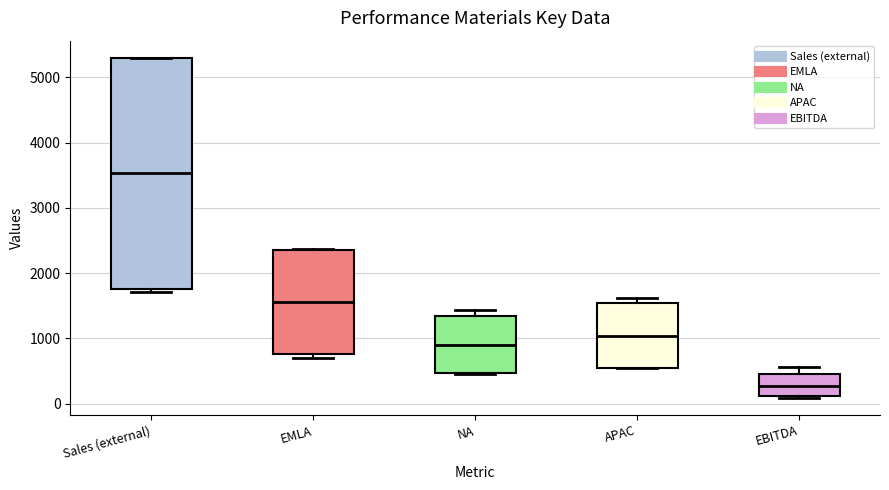

Which box's median line is the lowest?

EBITDA